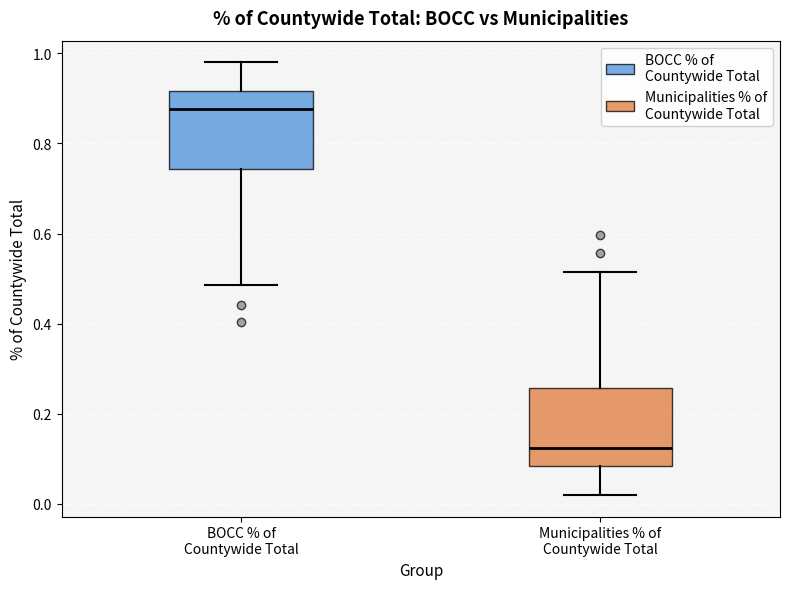

Reading left to right, transcribe this box plot: for each box, give where its median line is, the range the box spans, and where its two whiskers end, as read against the y-axis. The values are not printed on the chart, so give them approximately, as read against the axis.

BOCC % of Countywide Total: median 0.88, box 0.74 to 0.92, whiskers 0.48 to 0.98
Municipalities % of Countywide Total: median 0.12, box 0.08 to 0.26, whiskers 0.02 to 0.52